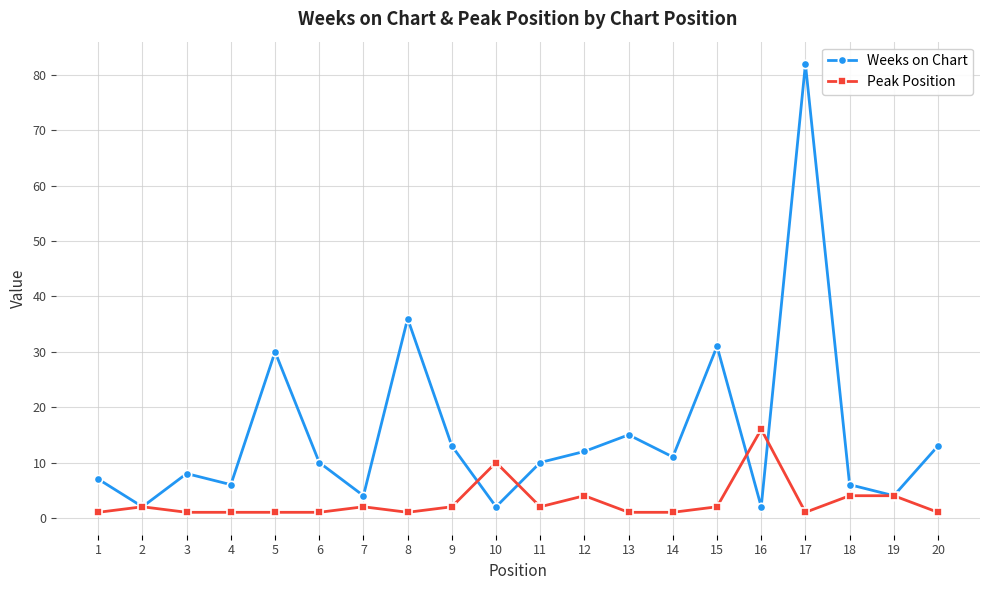

Reading left to right, what are all the values shown in this chart?

Weeks on Chart: 7	2	8	6	30	10	4	36	13	2	10	12	15	11	31	2	82	6	4	13
Peak Position: 1	2	1	1	1	1	2	1	2	10	2	4	1	1	2	16	1	4	4	1